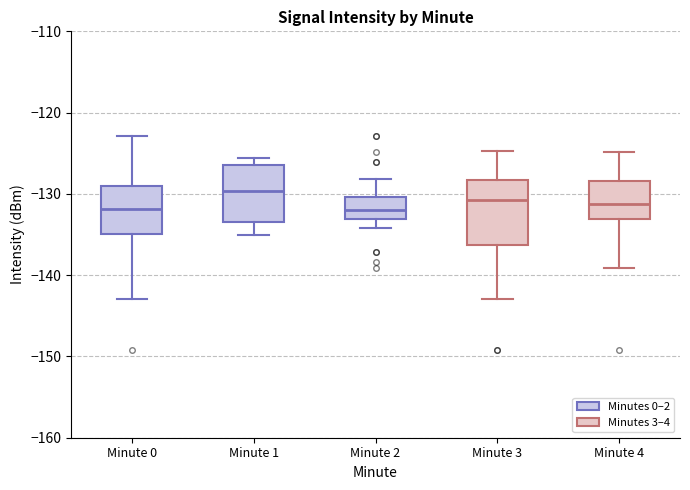

Reading left to right, read every box against the y-axis: the position of its median line, the range the box covers, and the ends of its whiskers. The values are not printed on the chart, so give them approximately, as read against the axis.

Minute 0: median -132, box -135 to -129, whiskers -143 to -123
Minute 1: median -130, box -133 to -126, whiskers -135 to -126 (just above the box's upper edge)
Minute 2: median -132, box -133 to -130, whiskers -134 to -128
Minute 3: median -131, box -136 to -128, whiskers -143 to -125
Minute 4: median -131, box -133 to -128, whiskers -139 to -125